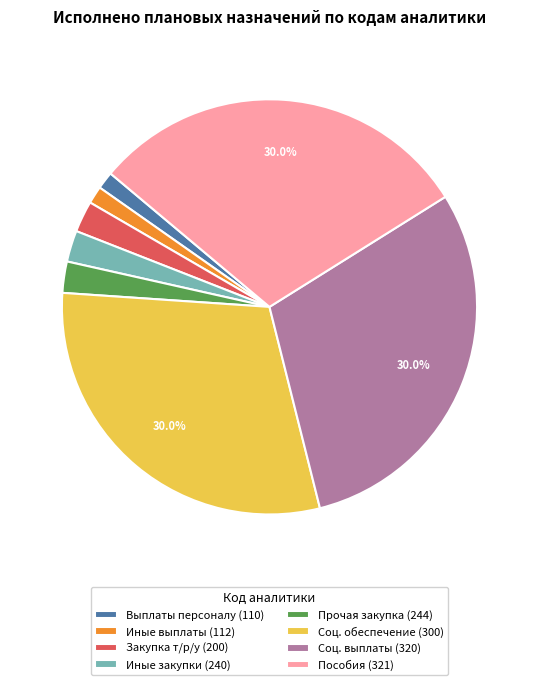

Combined, do Прочая закупка (244) and Соц. обеспечение (300) account for over 50%?

No